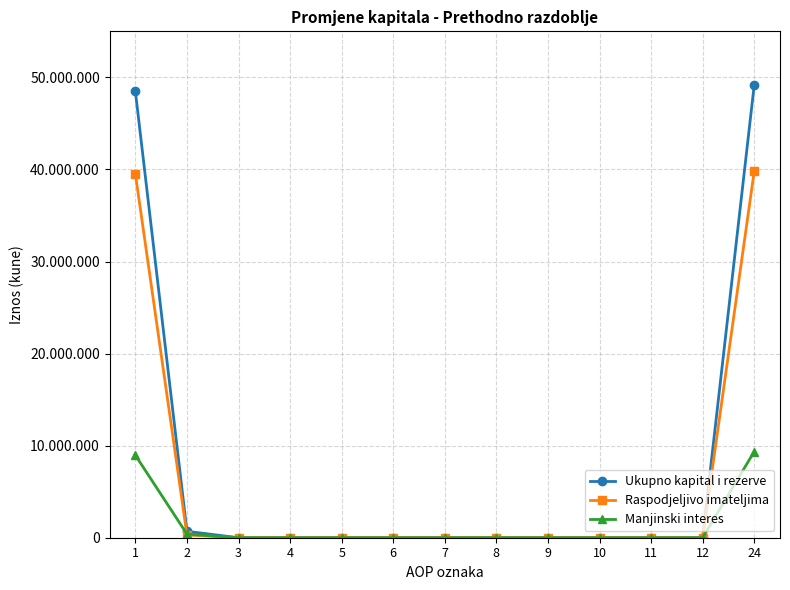

Reading left to right, list all the values displayed in this chart.

Ukupno kapital i rezerve: 48473173	696501	0	0	0	0	0	0	0	0	0	0	49169674
Raspodjeljivo imateljima: 39512313	300809	0	0	0	0	0	0	0	0	0	0	39813122
Manjinski interes: 8960860	395692	0	0	0	0	0	0	0	0	0	0	9356552